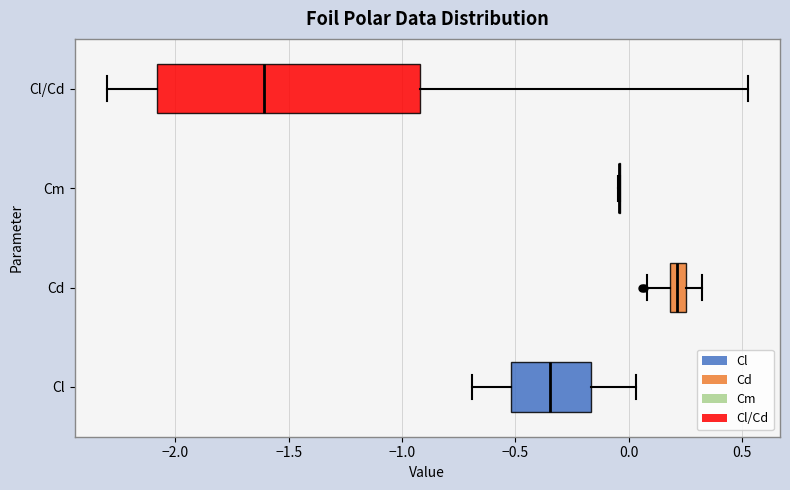

Which box is the widest, from its left edge to its right edge?

Cl/Cd